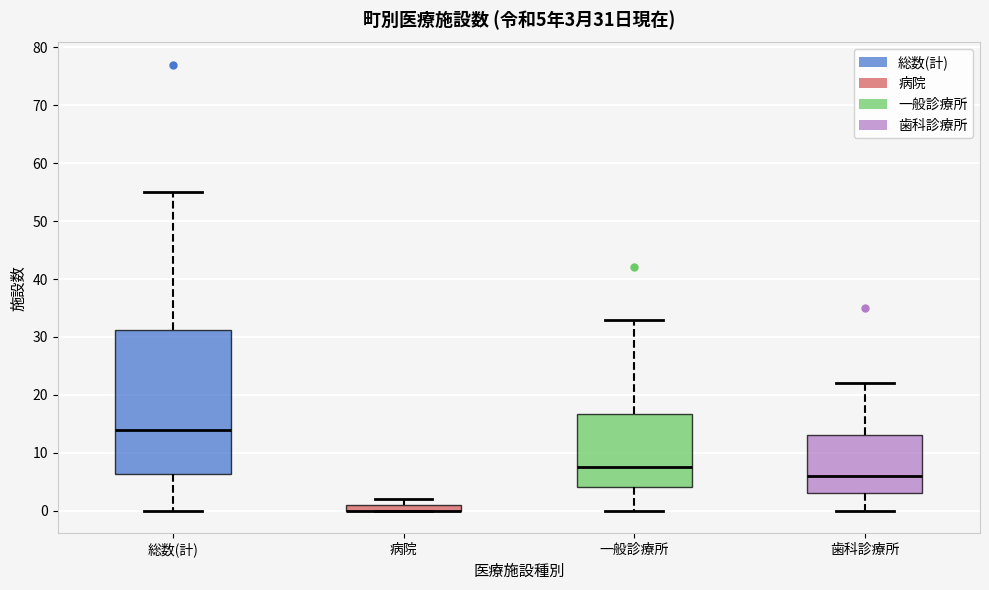

Comparing the boxes themselves (not the whiskers), which one is the tallest?

総数(計)